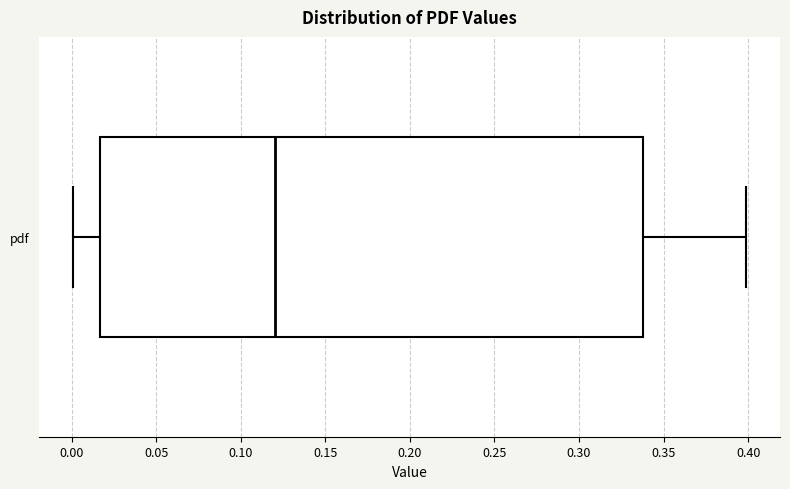

Transcribe this box plot: give where the median line is, the range the box spans, and where the two whiskers end, as read against the x-axis. The values are not printed on the chart, so give them approximately, as read against the axis.

median 0.120, box 0.015 to 0.340, whiskers 0.000 to 0.400